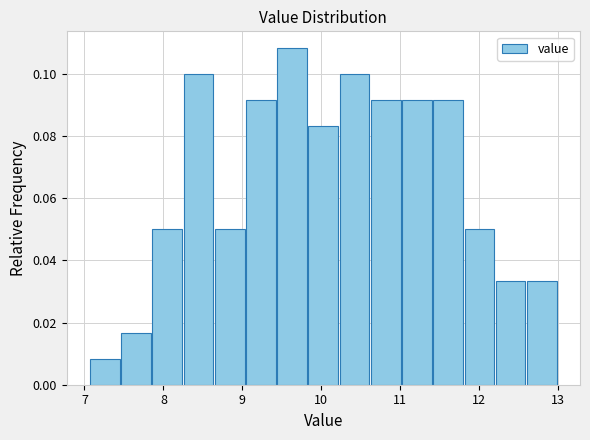

Around what value on the x-axis is the tallest bar? Give the approximate position of its centre, as read against the axis.

9.6